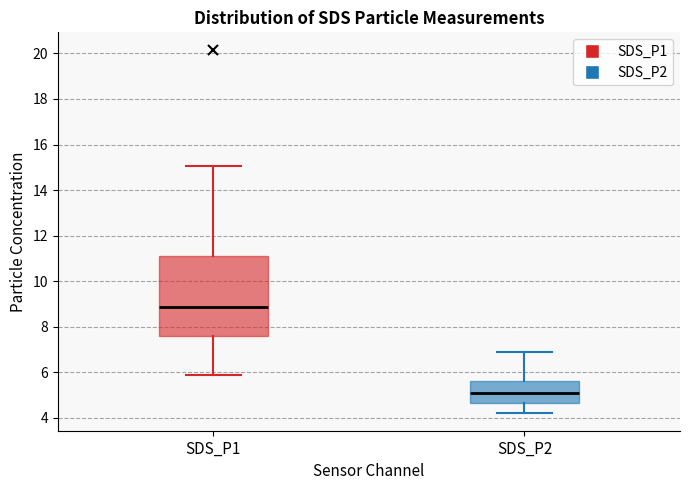

Comparing the boxes themselves (not the whiskers), which one is the tallest?

SDS_P1